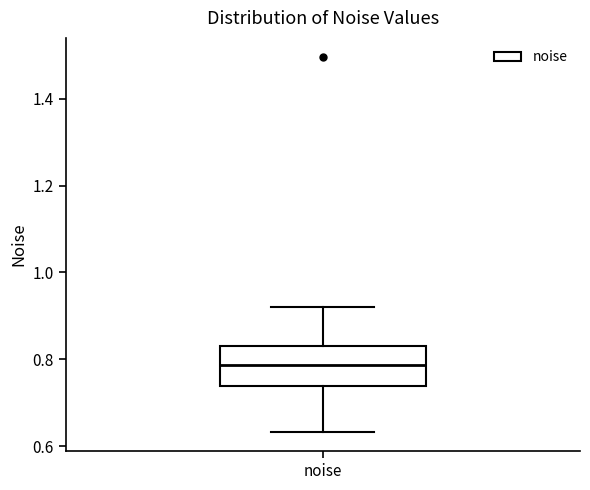

Read this box plot against the y-axis: the position of the median line, the range covered by the box, and the ends of both whiskers. The values are not printed on the chart, so give them approximately, as read against the axis.

median 0.78, box 0.74 to 0.84, whiskers 0.64 to 0.92